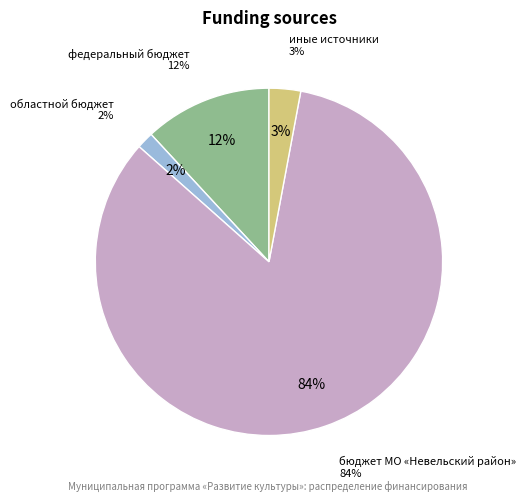

To the nearest percent, what percentage of the pie is областной бюджет?

2%